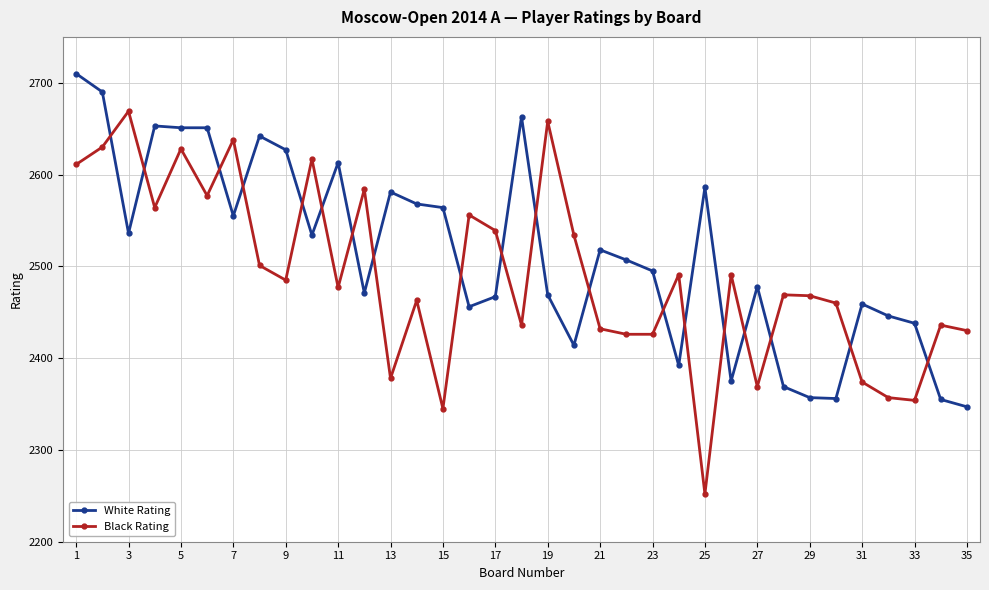

At how many categories does at least one series exceed 2284?

35